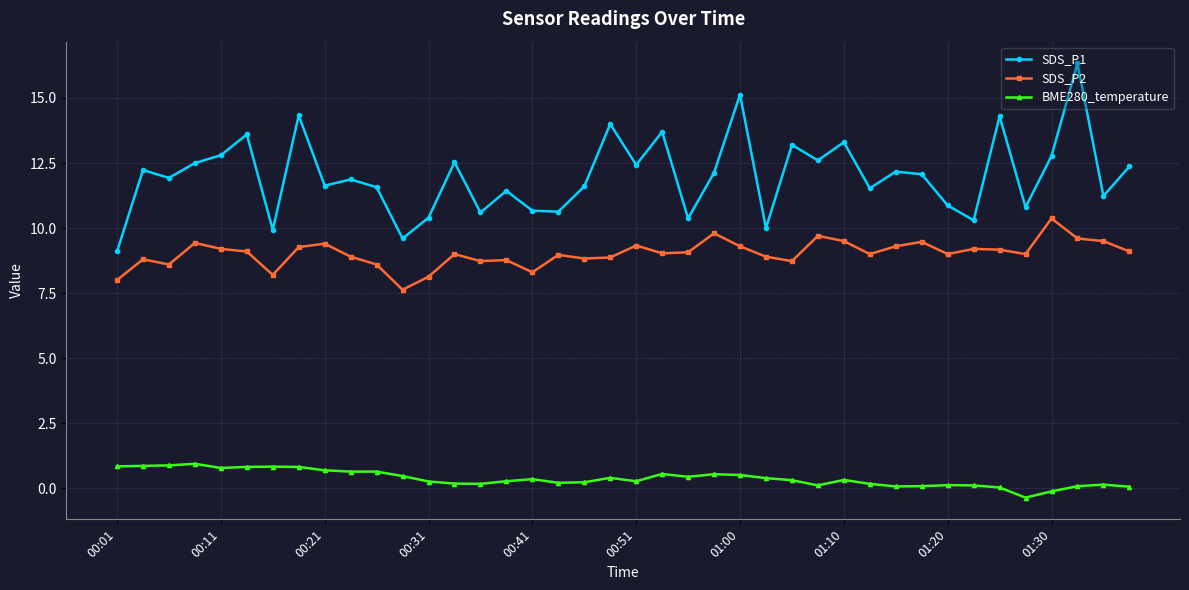

What is the sum of all BME280_temperature values?

15.1